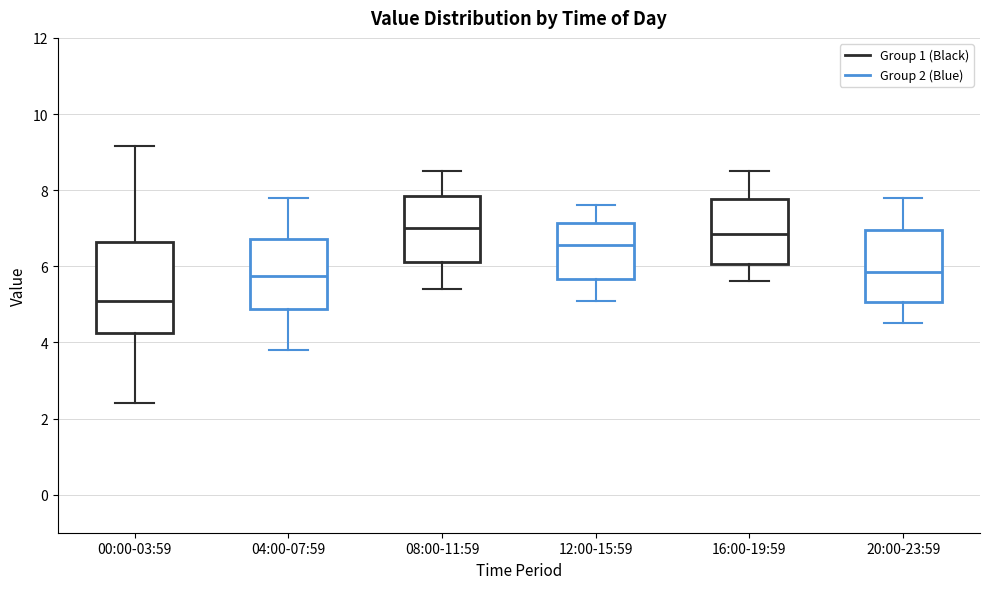

Reading left to right, transcribe this box plot: for each box, give where its median line is, the range the box spans, and where its two whiskers end, as read against the y-axis. The values are not printed on the chart, so give them approximately, as read against the axis.

00:00-03:59: median 5.0, box 4.2 to 6.6, whiskers 2.4 to 9.2
04:00-07:59: median 5.8, box 4.8 to 6.8, whiskers 3.8 to 7.8
08:00-11:59: median 7.0, box 6.2 to 7.8, whiskers 5.4 to 8.6
12:00-15:59: median 6.6, box 5.6 to 7.2, whiskers 5.2 to 7.6
16:00-19:59: median 6.8, box 6.0 to 7.8, whiskers 5.6 to 8.6
20:00-23:59: median 5.8, box 5.0 to 7.0, whiskers 4.6 to 7.8